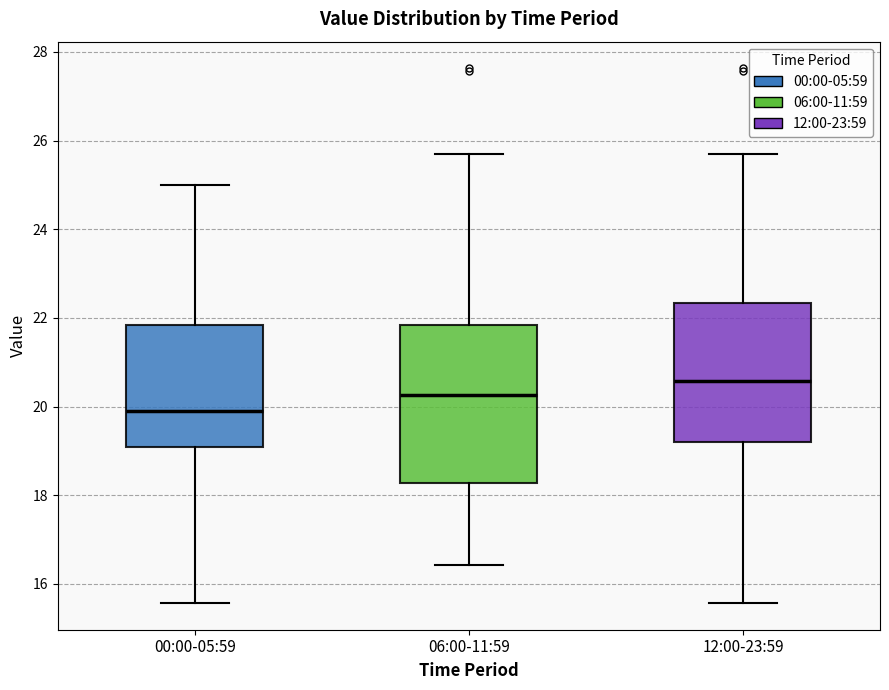

Reading left to right, read every box against the y-axis: the position of its median line, the range the box covers, and the ends of its whiskers. The values are not printed on the chart, so give them approximately, as read against the axis.

00:00-05:59: median 20.0, box 19.2 to 21.8, whiskers 15.6 to 25.0
06:00-11:59: median 20.2, box 18.2 to 21.8, whiskers 16.4 to 25.8
12:00-23:59: median 20.6, box 19.2 to 22.4, whiskers 15.6 to 25.8